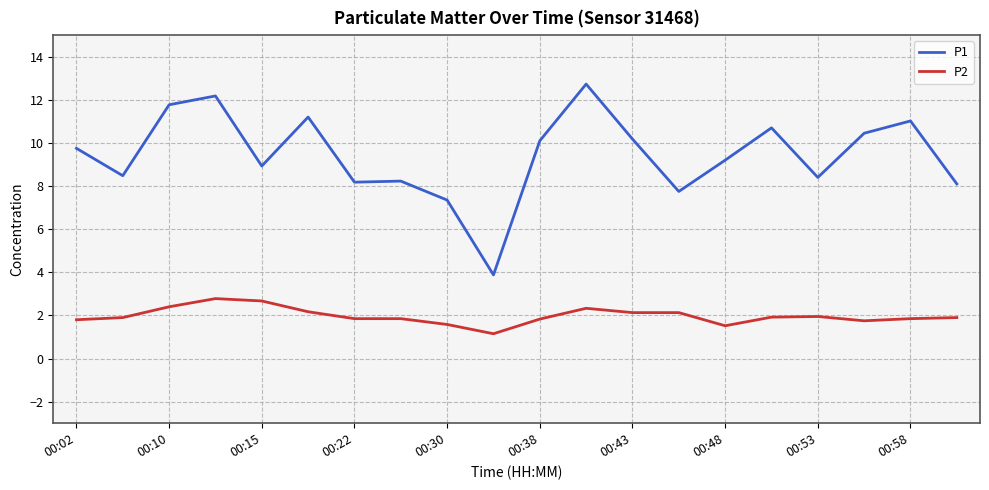

What is the highest value of the P1 series?

12.7